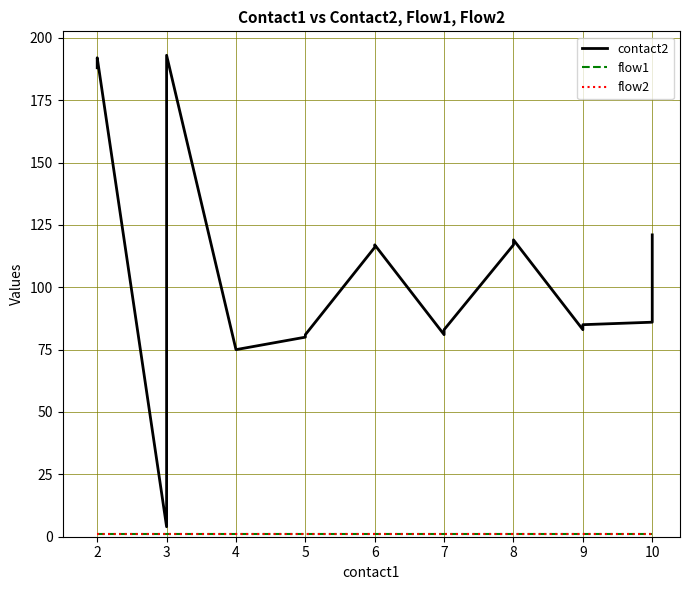

True or false: contact2 has a value of 297 at 3.

False